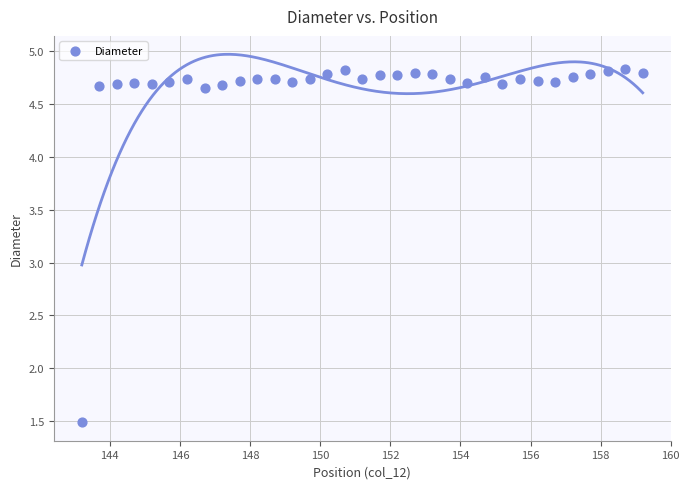

What is the range of Y values (max minus min)?

3.3